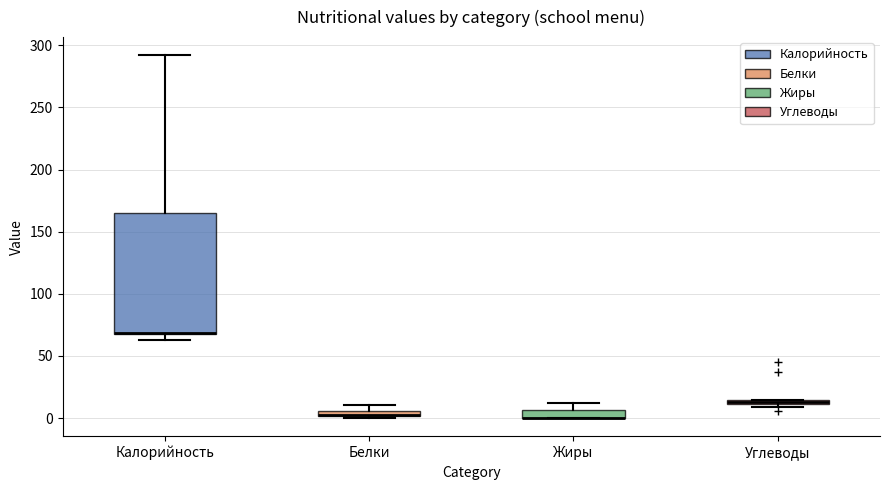

Which box is the tallest, from its lower edge to its upper edge?

Калорийность